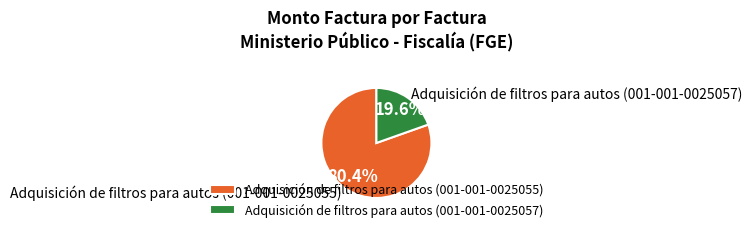

To the nearest percent, what is the combined percentage of Adquisición de filtros para autos (001-001-0025055) and Adquisición de filtros para autos (001-001-0025057)?

100%